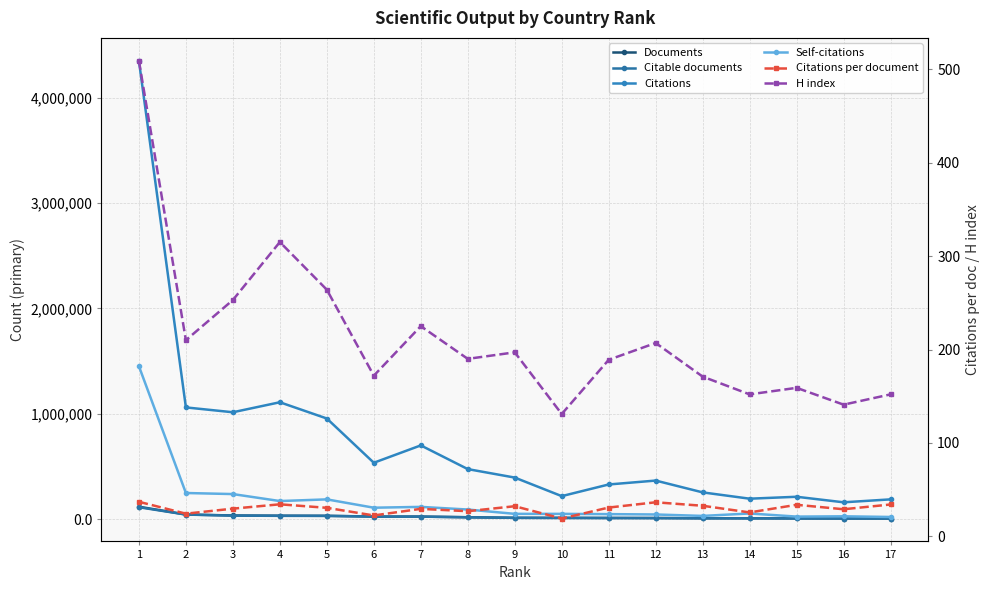

How many interior local valleys does the Self-citations series have?

4